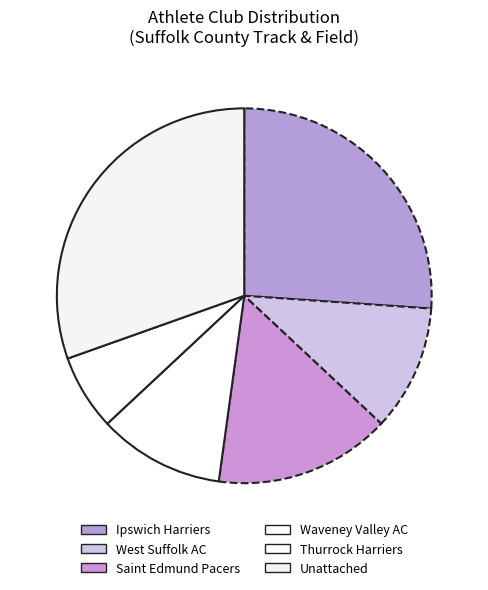

Count the number of slices in the pie.

6